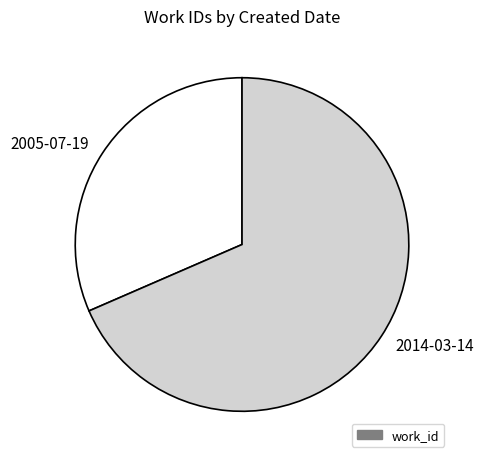

The 2014-03-14 slice represents 68% of the pie. True or false?

True